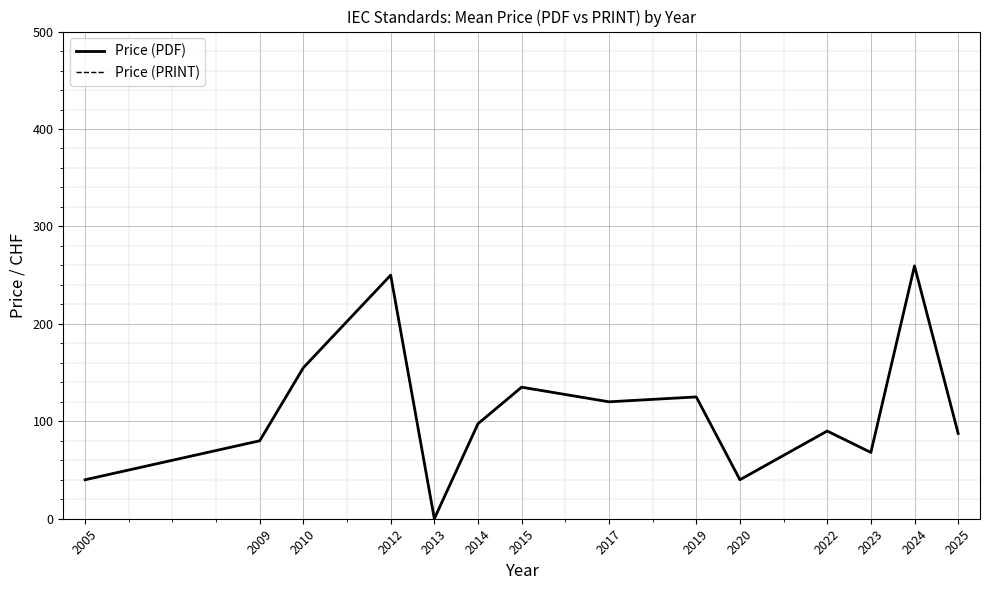

True or false: Price (PDF) has more than 2 interior local peaks.

True